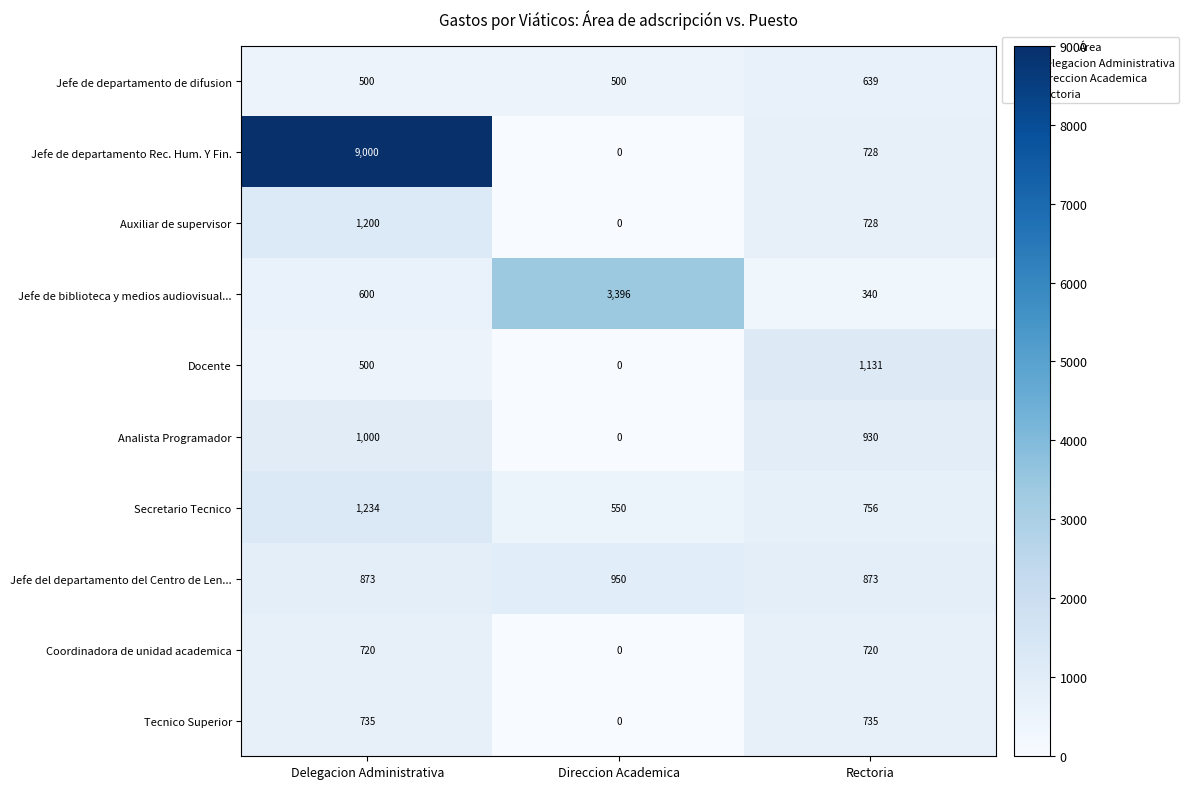

What is the total value across all series at Direccion Academica?

5396